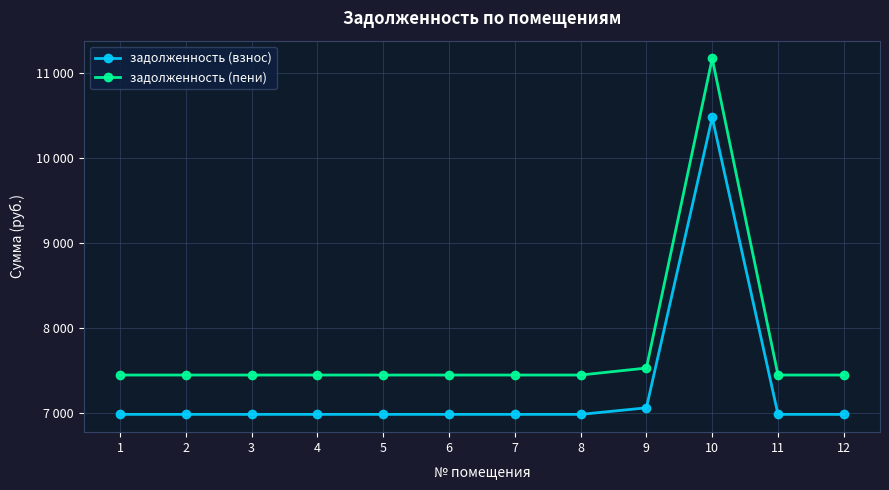

At which category is the sum across all series the highest?

10